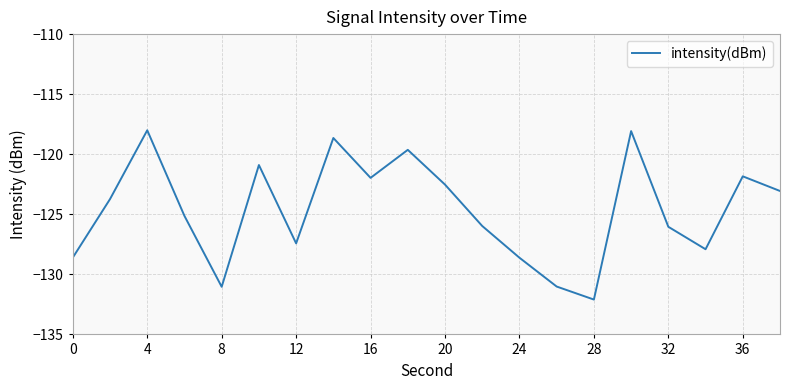

What is the difference between the maximum and minimum values?

14.1